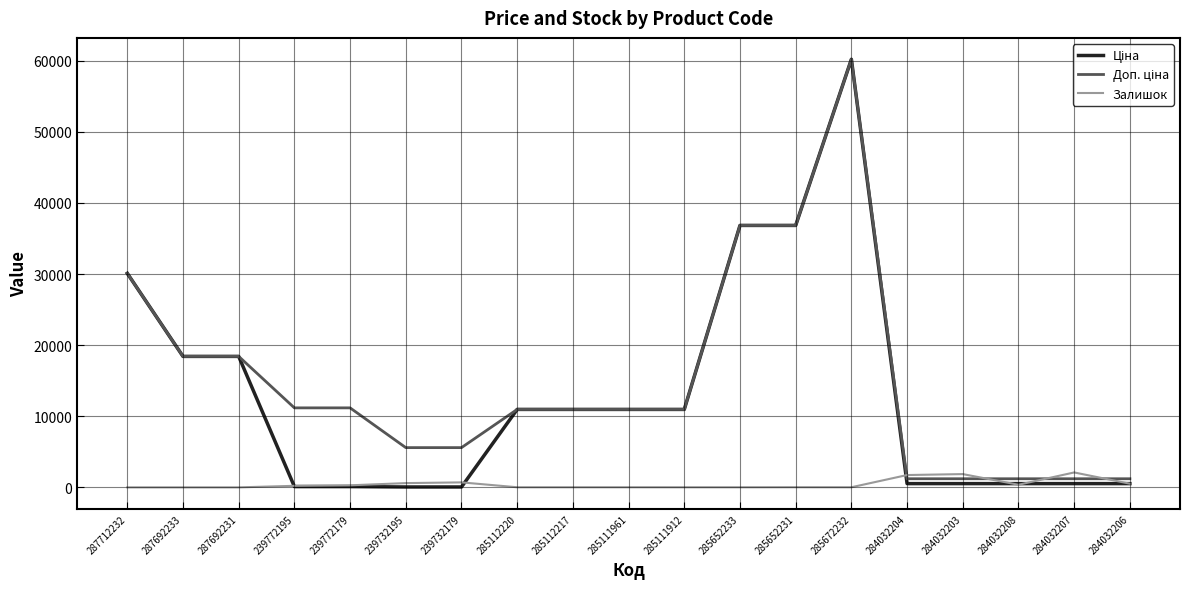

At which category is the sum across all series the highest?

285672232